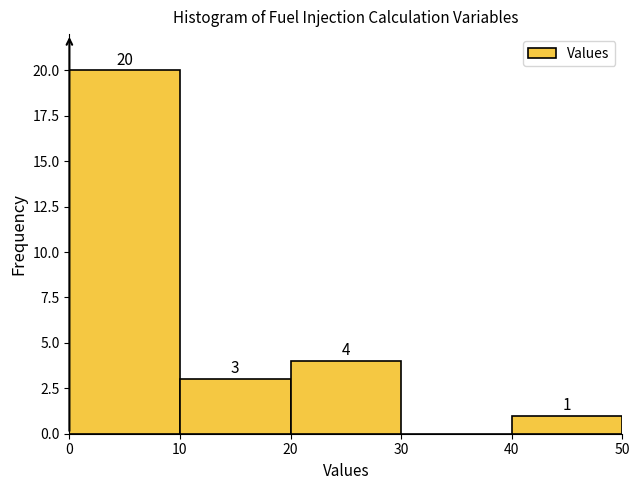

Which range on the x-axis has the tallest bar?

0 to 10